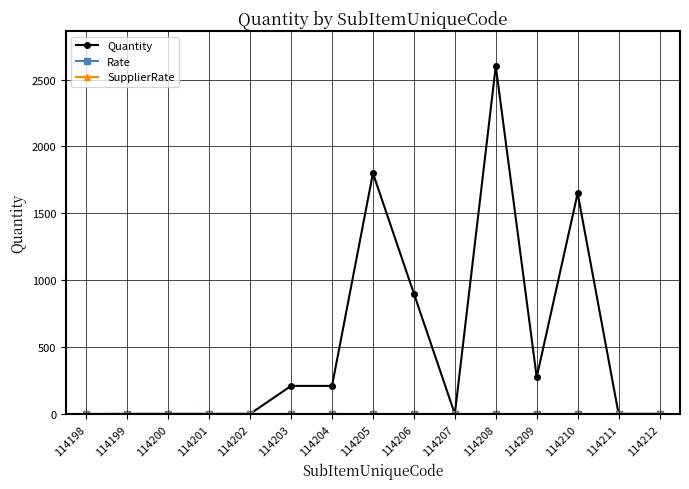

Rank the series at 114208 from lowest to highest value.

Rate, SupplierRate, Quantity